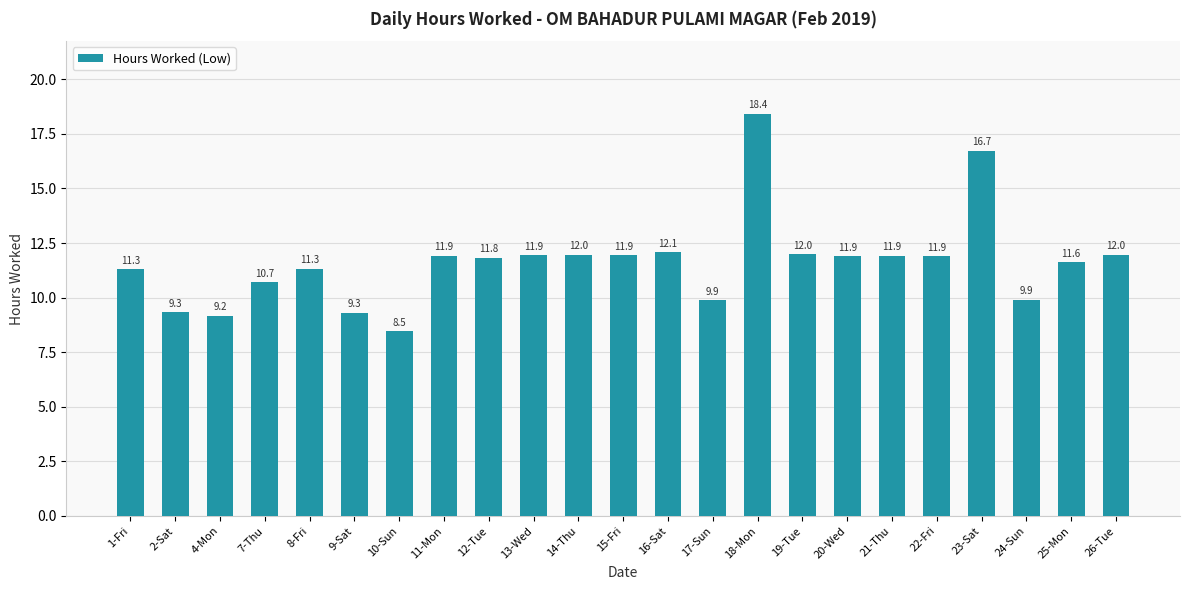

What is the change in value from 12-Tue to 26-Tue?

+0.1